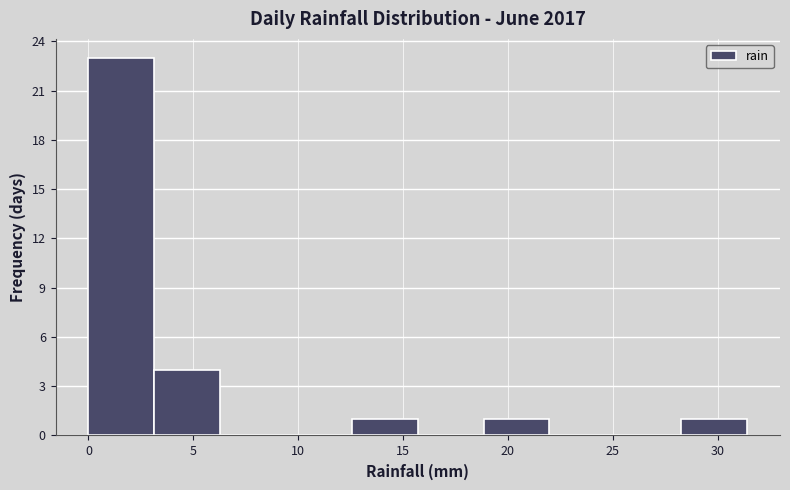

How tall is the bar that spans 28.5 to 31.5 on the x-axis? Neither the bar edges nor the heights are printed on the chart, so give them approximately, as read against the axes.

1